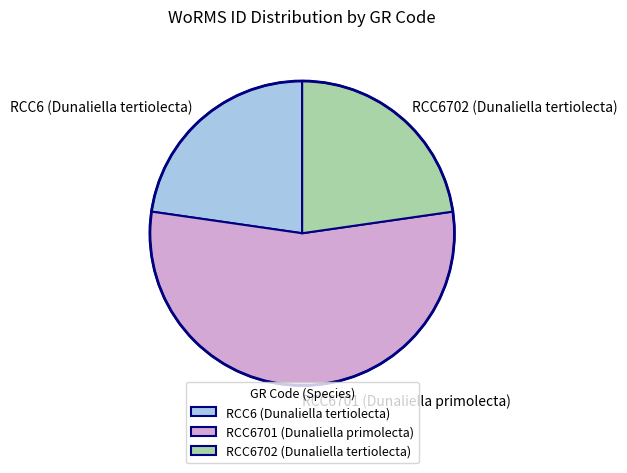

Is it true that RCC6702 (Dunaliella tertiolecta) is 23% of the pie?

True